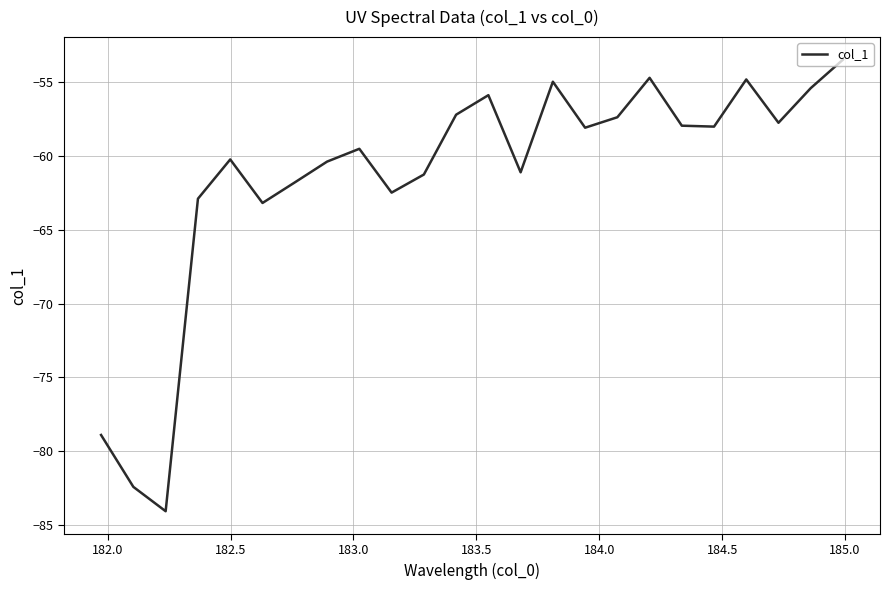

What is the maximum value shown in the chart?

-53.5